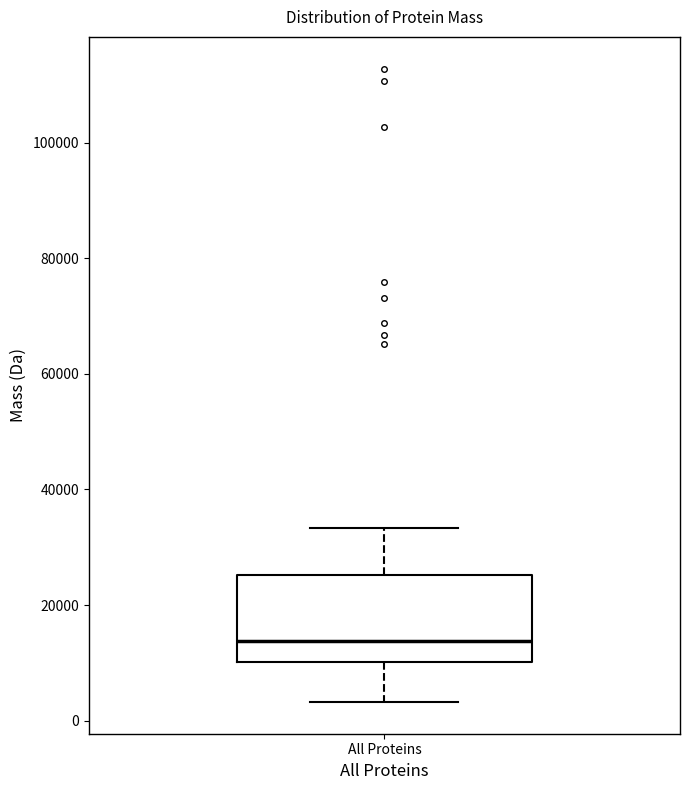

Where does the lower whisker of the box for All Proteins end on the y-axis? The values are not printed on the chart, so give them approximately, as read against the axis.

4000